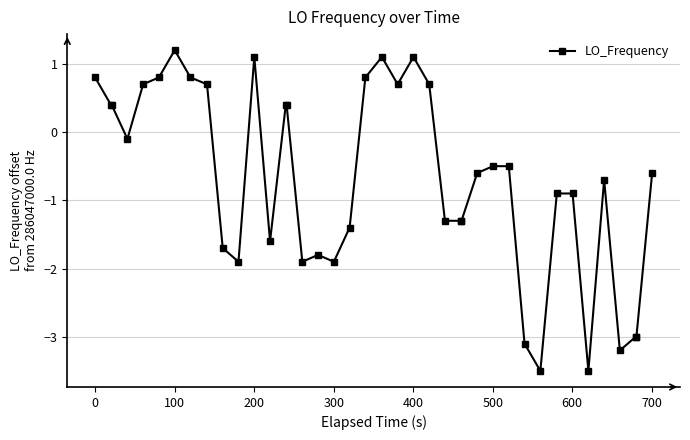

What is the difference between the maximum and second lowest values?

4.7